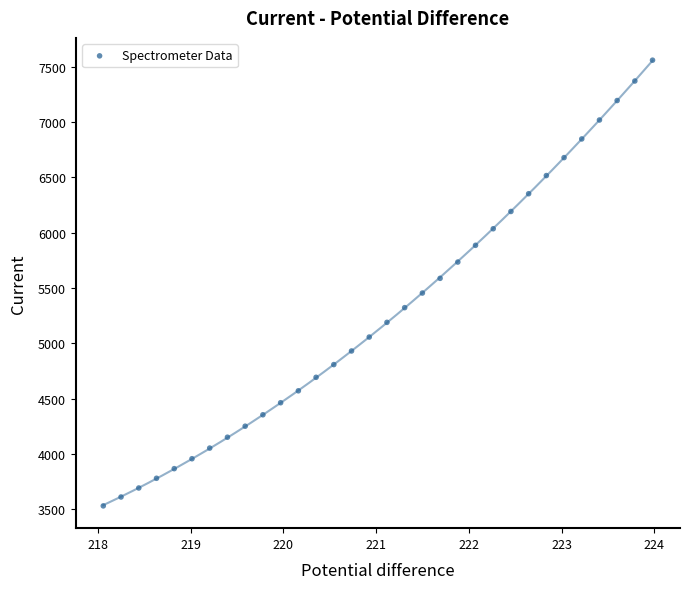

What is the range of X values (max minus min)?

5.9